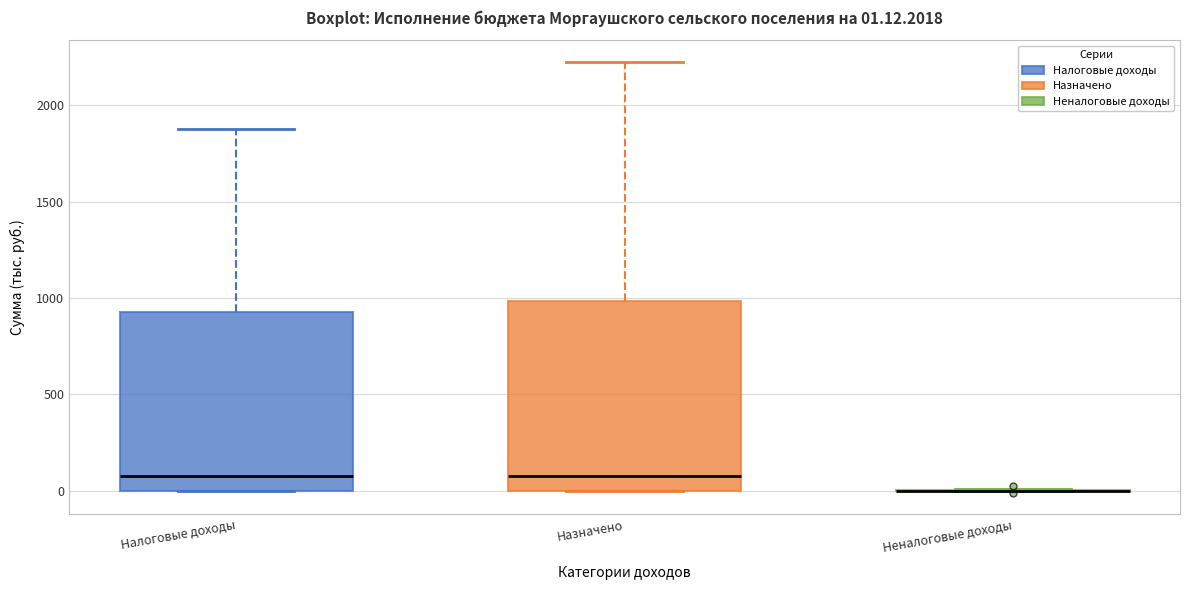

Comparing the boxes themselves (not the whiskers), which one is the tallest?

Назначено